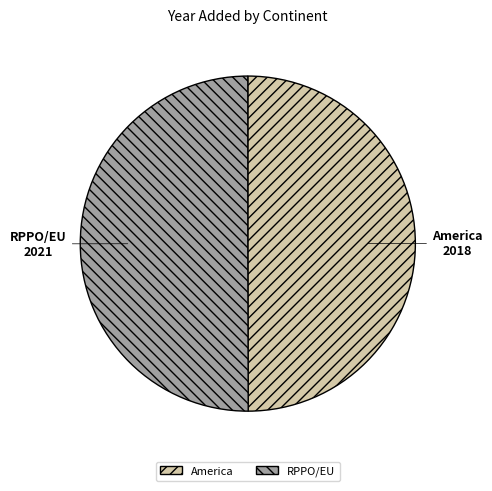

Approximately how many times larger is the value at RPPO/EU compared to America?

1.0